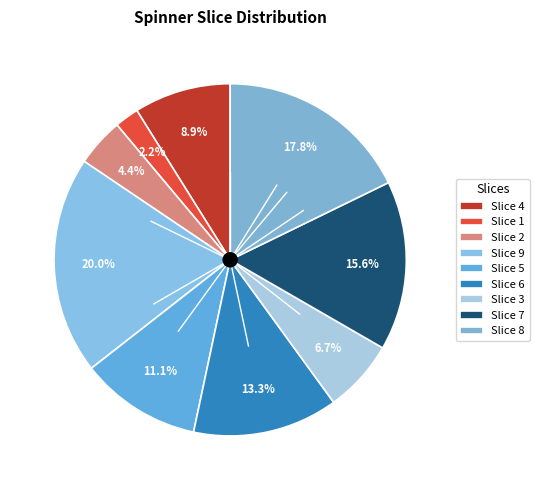

How many segments does this pie chart have?

9